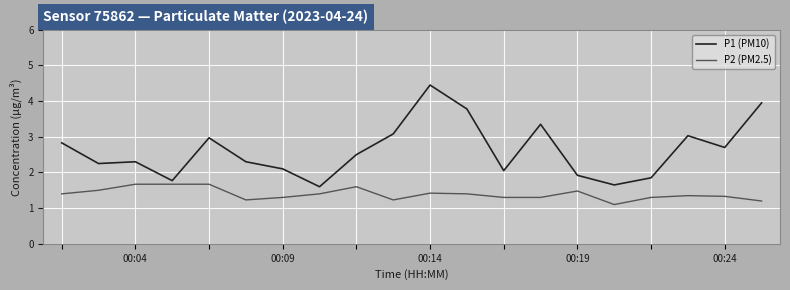

How many lines are shown in the chart?

2